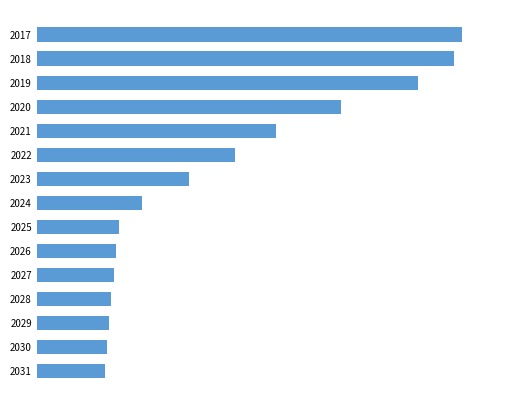

Does the chart contain any negative values?

No